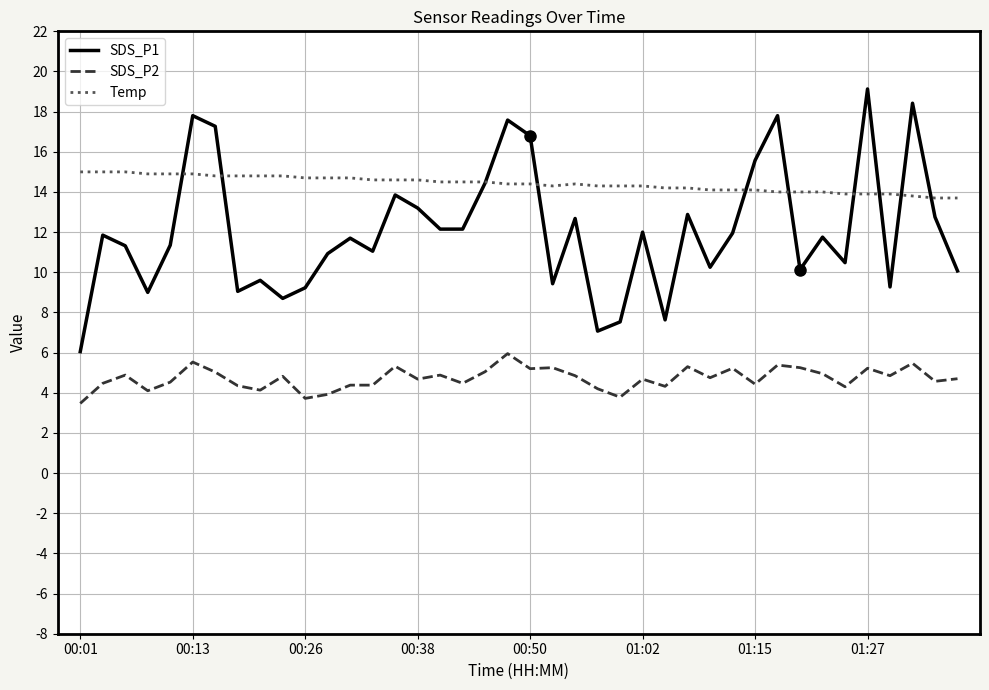

What is the maximum value shown in the chart?

19.1